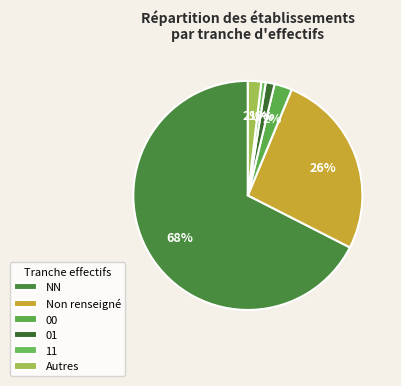

Is there any slice that represents more than half of the pie?

Yes